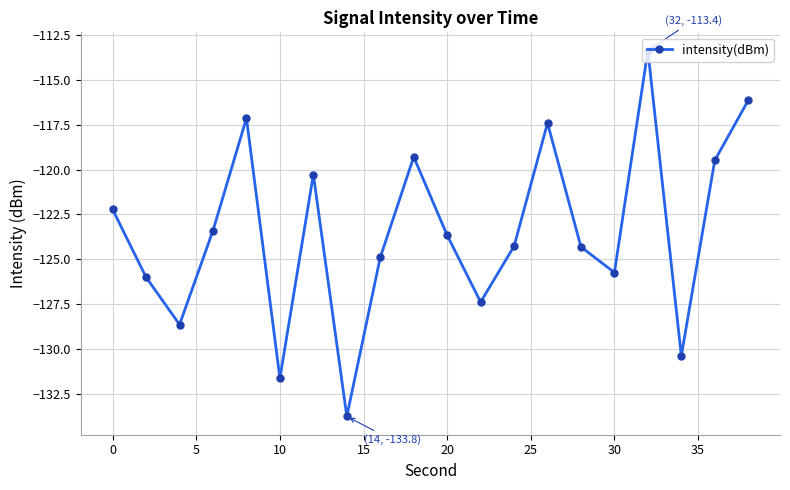

What is the average value?

-123.5